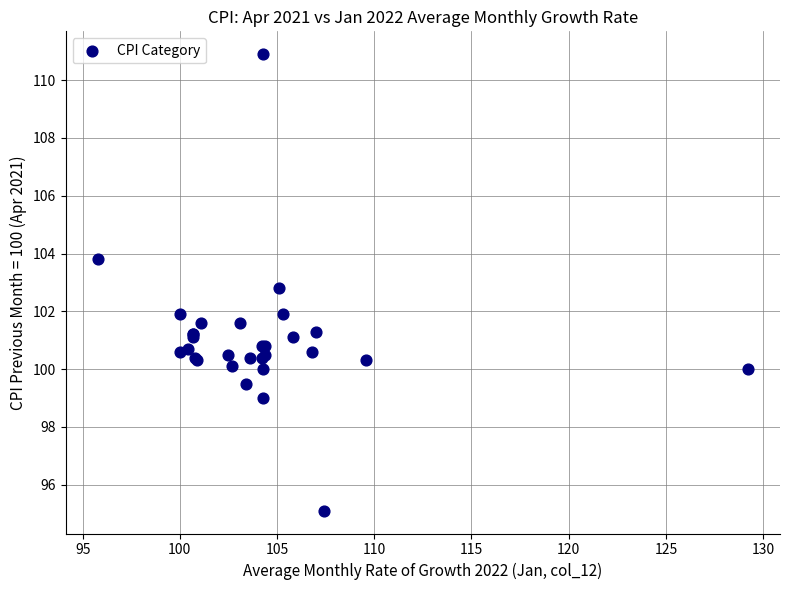

What Y value in the scatter plot is closest to 103?

102.8